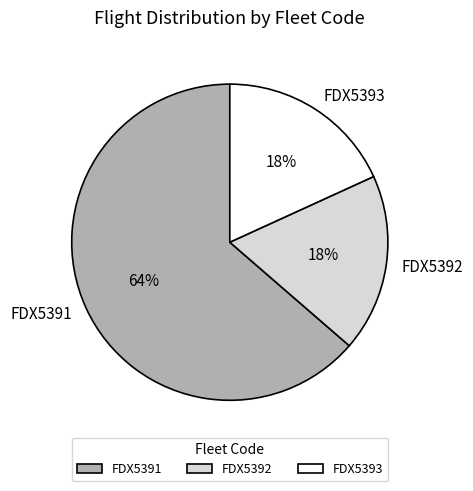

Do FDX5391 and FDX5392 together represent more than half of the pie?

Yes